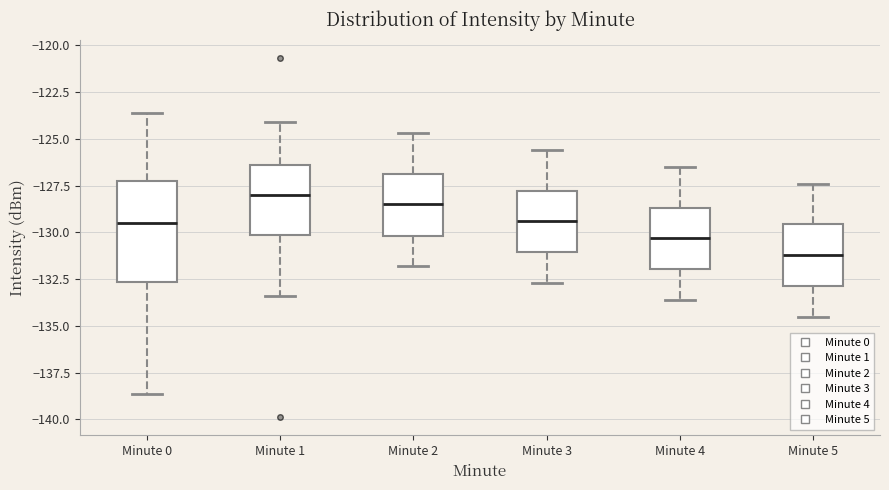

Where does the median line of the box for Minute 5 sit on the y-axis? The values are not printed on the chart, so give them approximately, as read against the axis.

-131.0